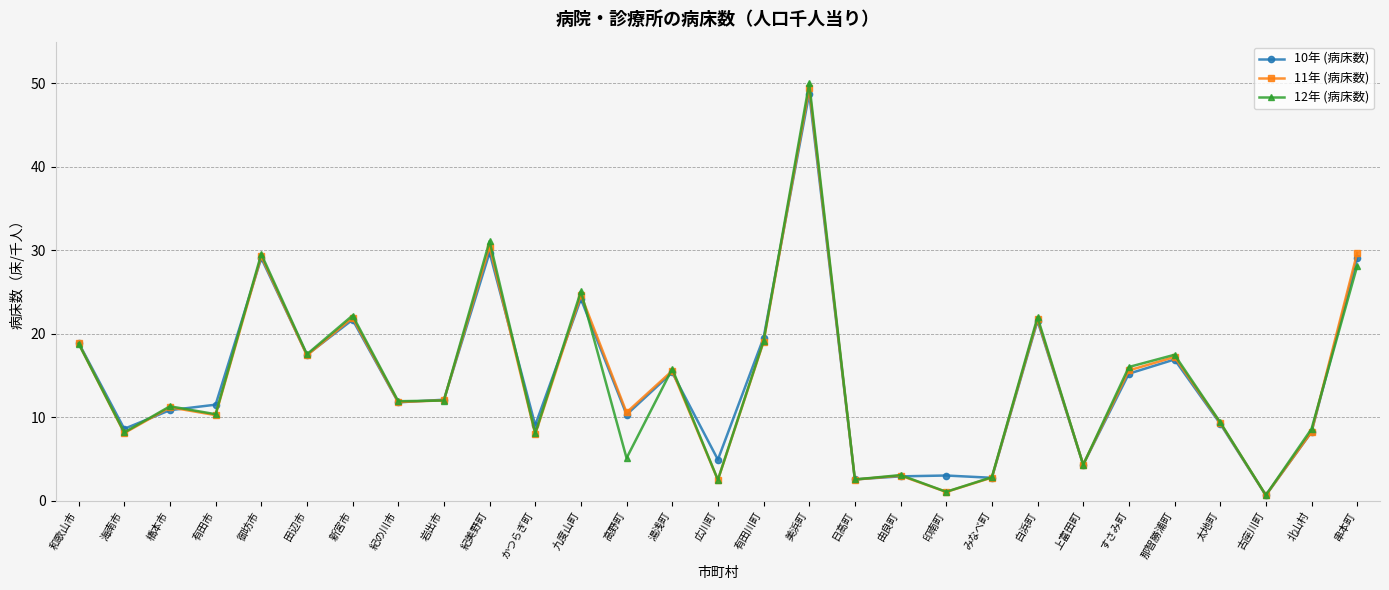

What is the difference between the maximum and minimum values in the 10年 (病床数) series?

48.1